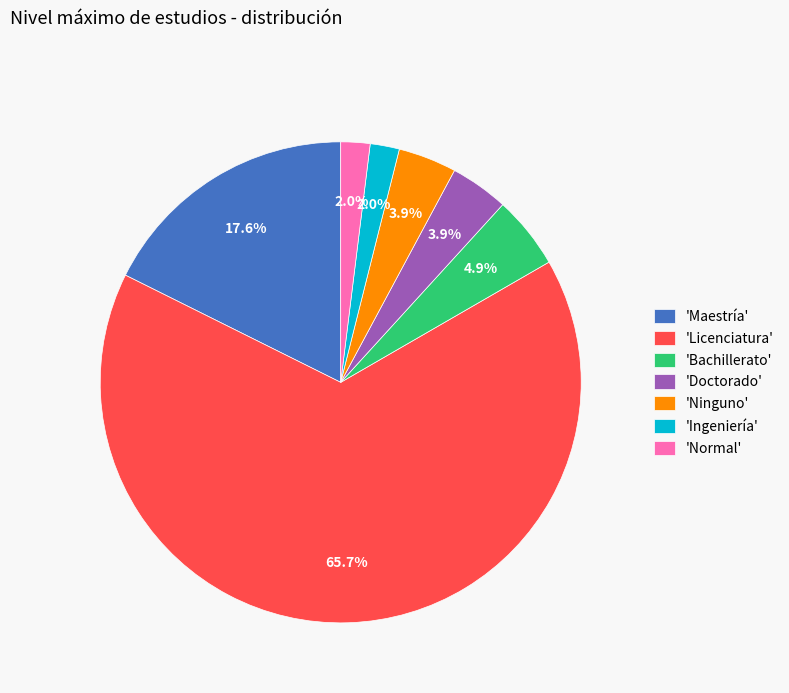

How many segments does this pie chart have?

7